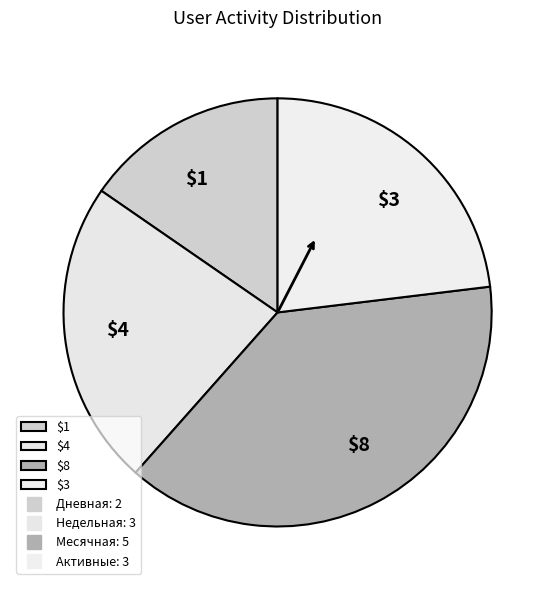

What is the largest slice in the pie chart?

$8